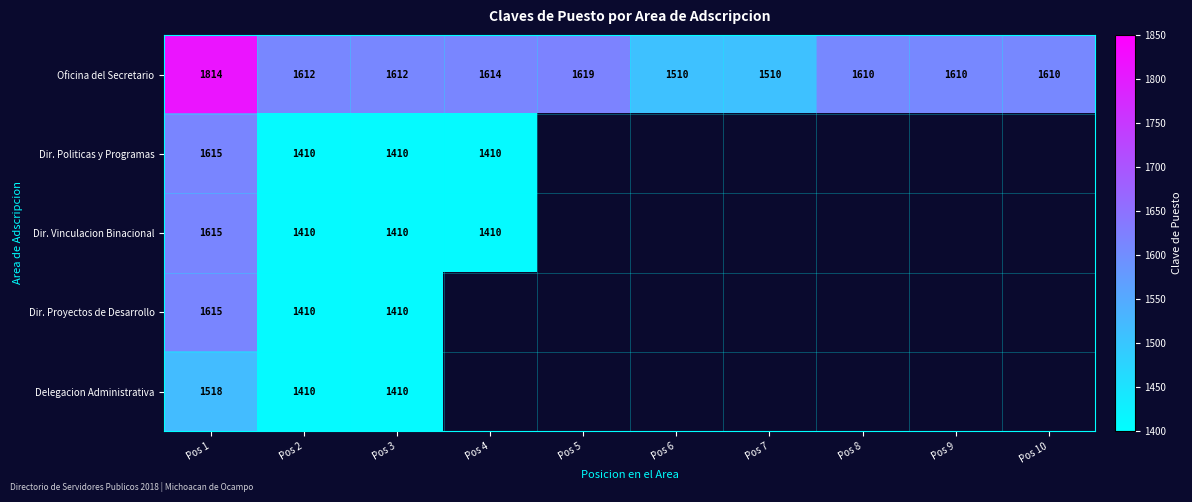

At which label does Oficina del Secretario first exceed 1612?

Pos 1